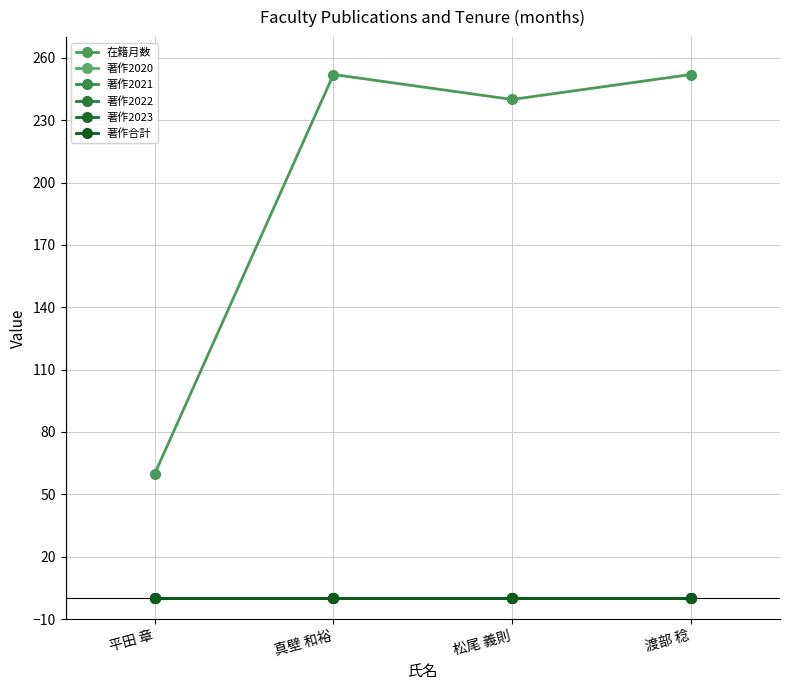

Does the chart have visible grid lines?

Yes